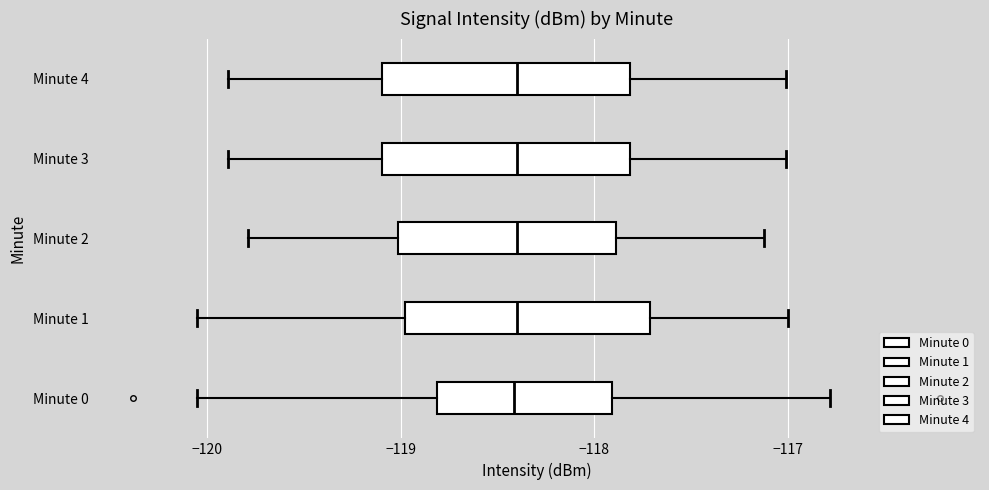

Reading bottom to top, transcribe this box plot: for each box, give where its median line is, the range the box spans, and where its two whiskers end, as read against the x-axis. The values are not printed on the chart, so give them approximately, as read against the axis.

Minute 0: median -118.4, box -118.8 to -117.9, whiskers -120.1 to -116.8
Minute 1: median -118.4, box -119.0 to -117.7, whiskers -120.1 to -117.0
Minute 2: median -118.4, box -119.0 to -117.9, whiskers -119.8 to -117.1
Minute 3: median -118.4, box -119.1 to -117.8, whiskers -119.9 to -117.0
Minute 4: median -118.4, box -119.1 to -117.8, whiskers -119.9 to -117.0